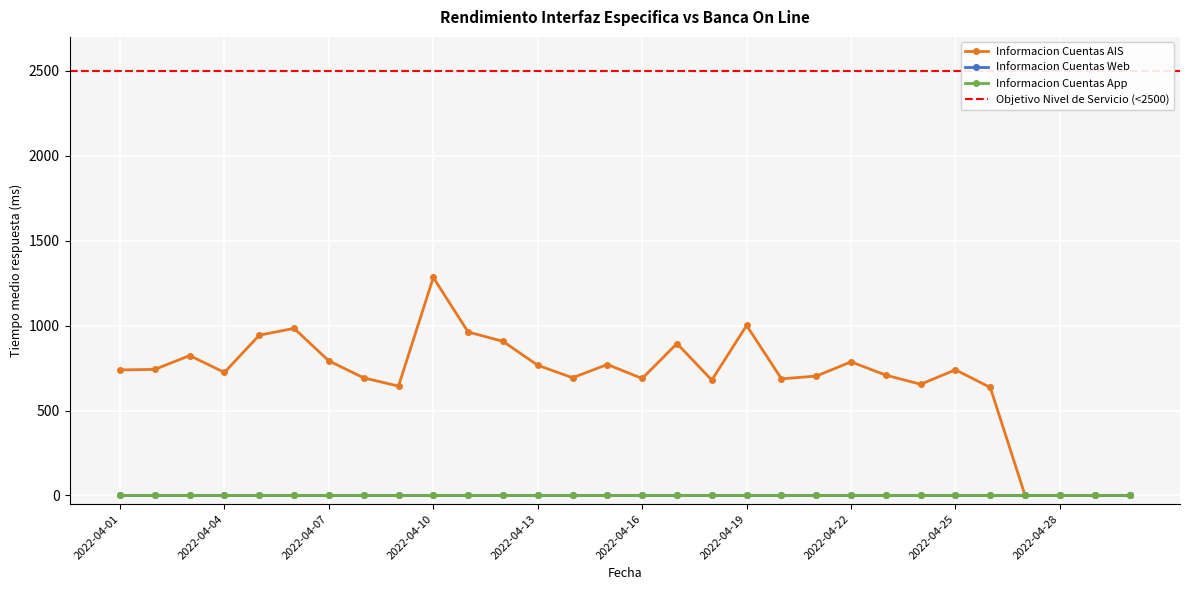

At how many categories does at least one series exceed 391?

26